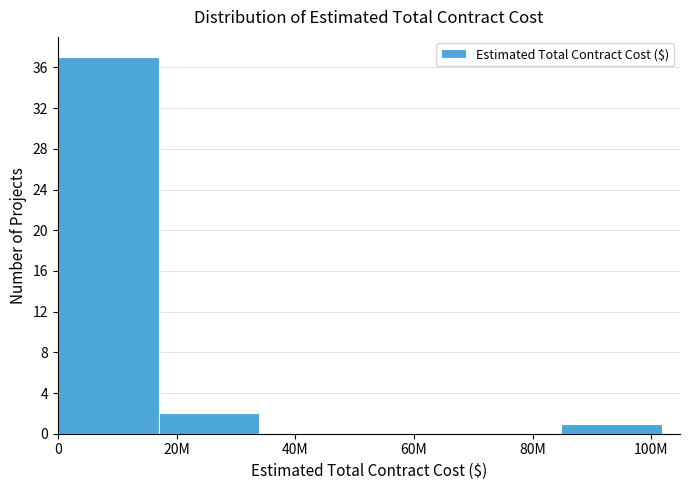

Reading right to left, list all the values displayed in this chart.

100M=1	80M=0	60M=0	40M=0	20M=2	0=37